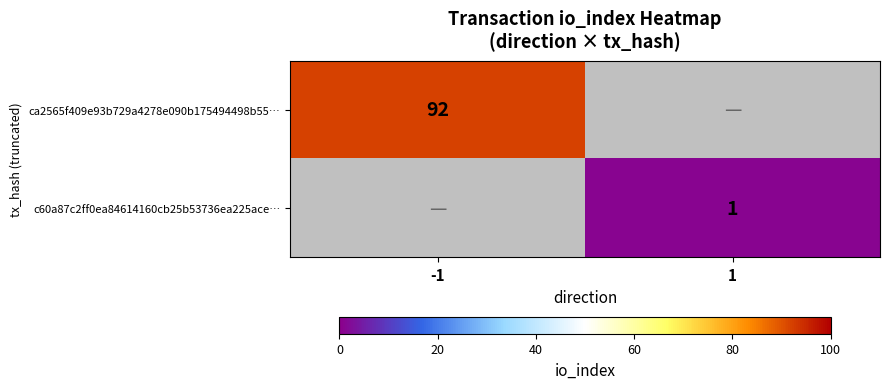

Is the value of c60a87c2ff0ea84614160cb25b53736ea225ace… at 1 greater than the value of ca2565f409e93b729a4278e090b175494498b55… at -1?

No